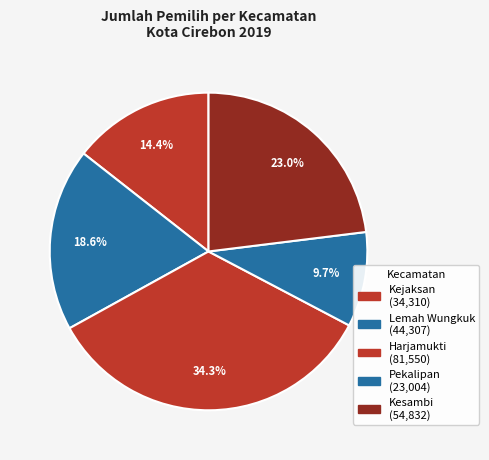

To the nearest percent, what portion does Lemah Wungkuk represent?

19%